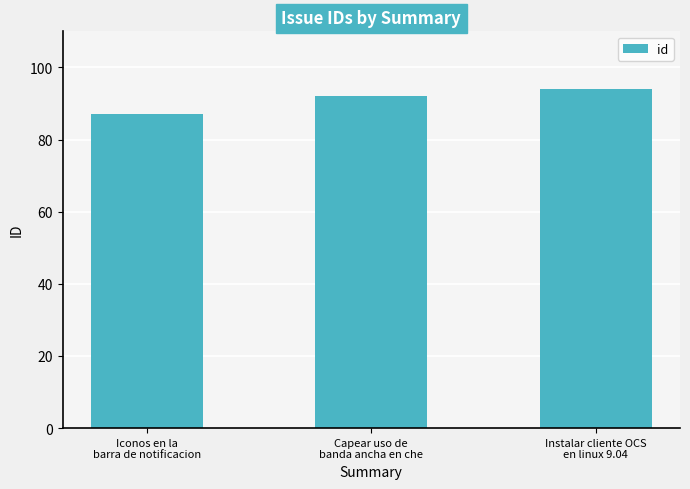

What is the label of the 1st bar from the right?

Instalar cliente OCS
en linux 9.04